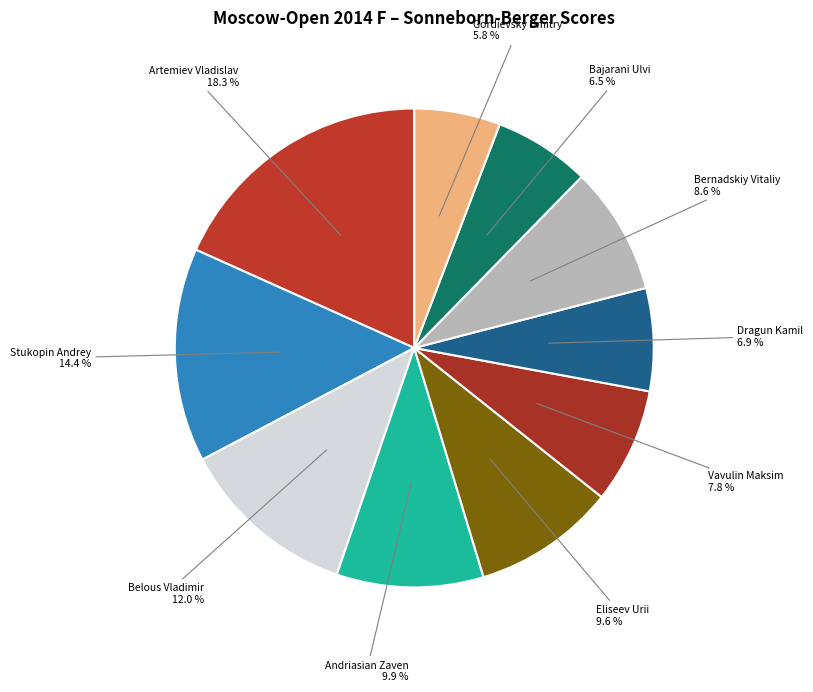

What percentage is the Andriasian Zaven slice, to the nearest percent?

10%